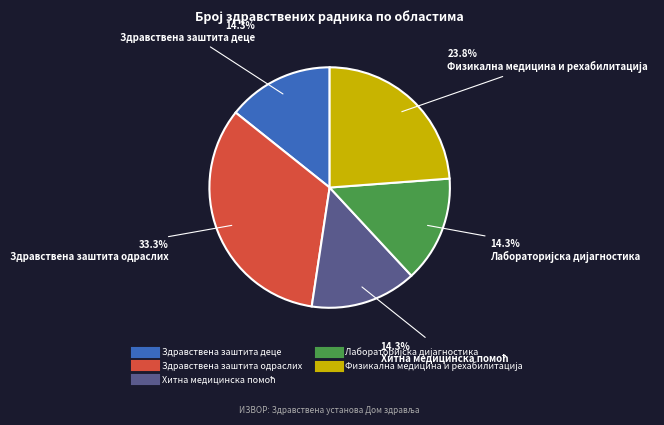

Which category has the biggest portion of the pie?

Здравствена заштита одраслих